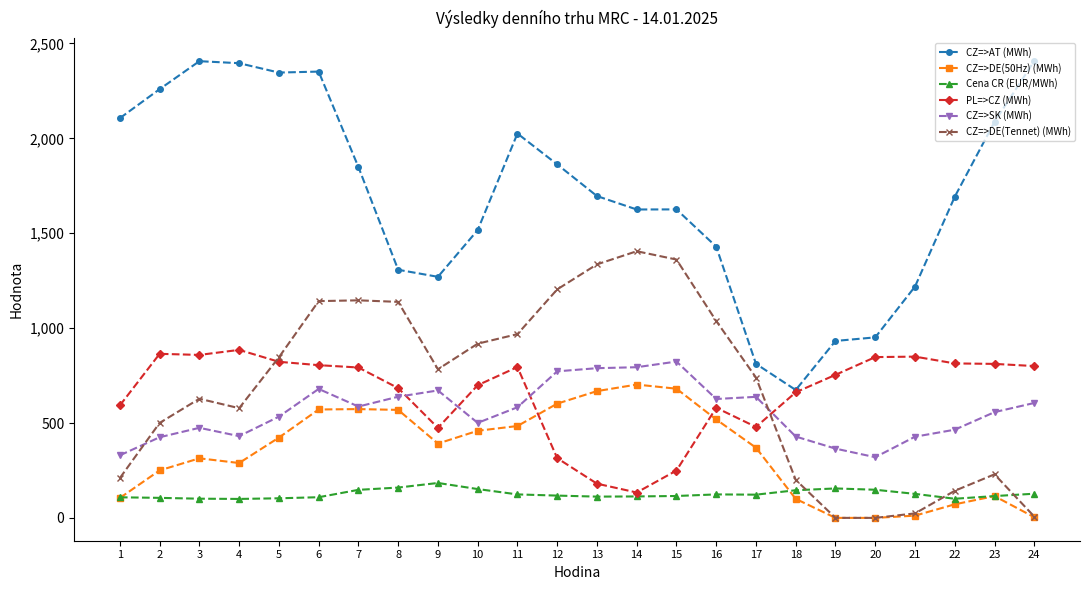

The value of CZ=>SK (MWh) at 1 is 470.5. True or false?

False